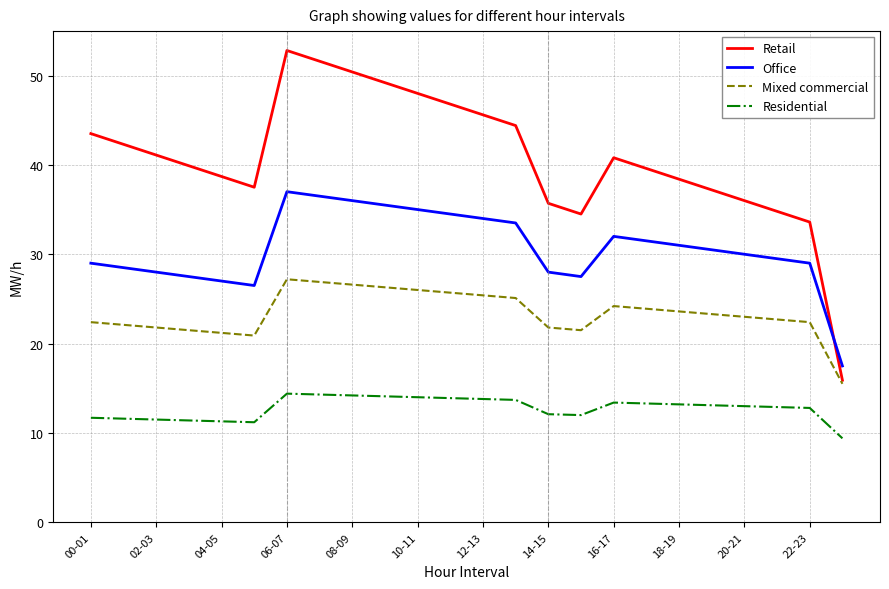

Which series has the largest total across all categories?

Retail